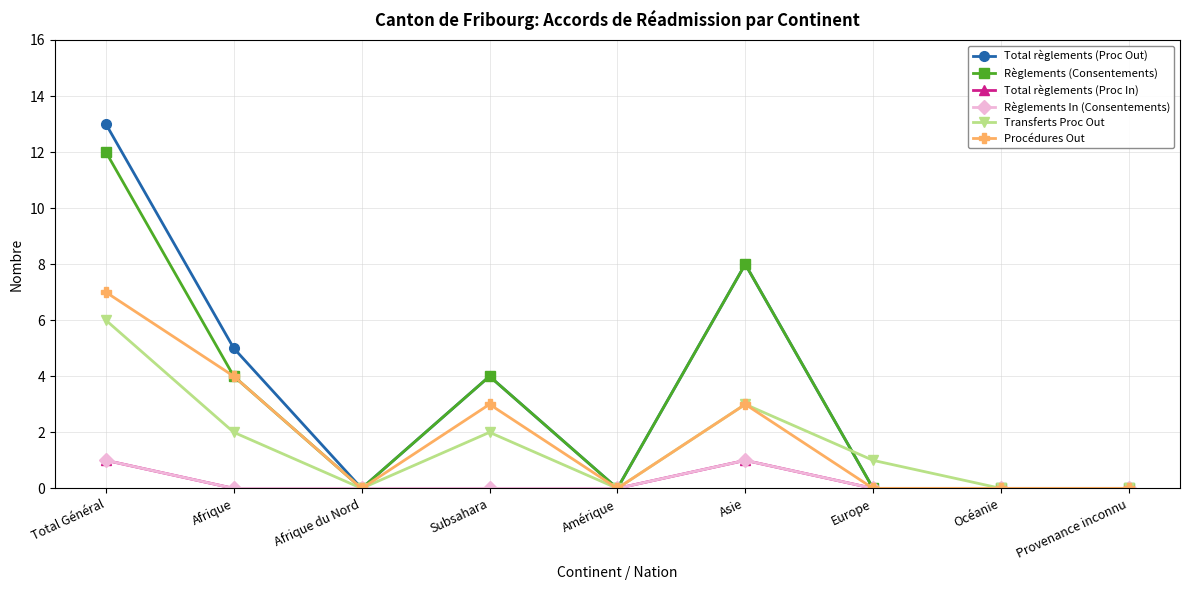

True or false: Règlements (Consentements) and Règlements In (Consentements) cross at least once.

False